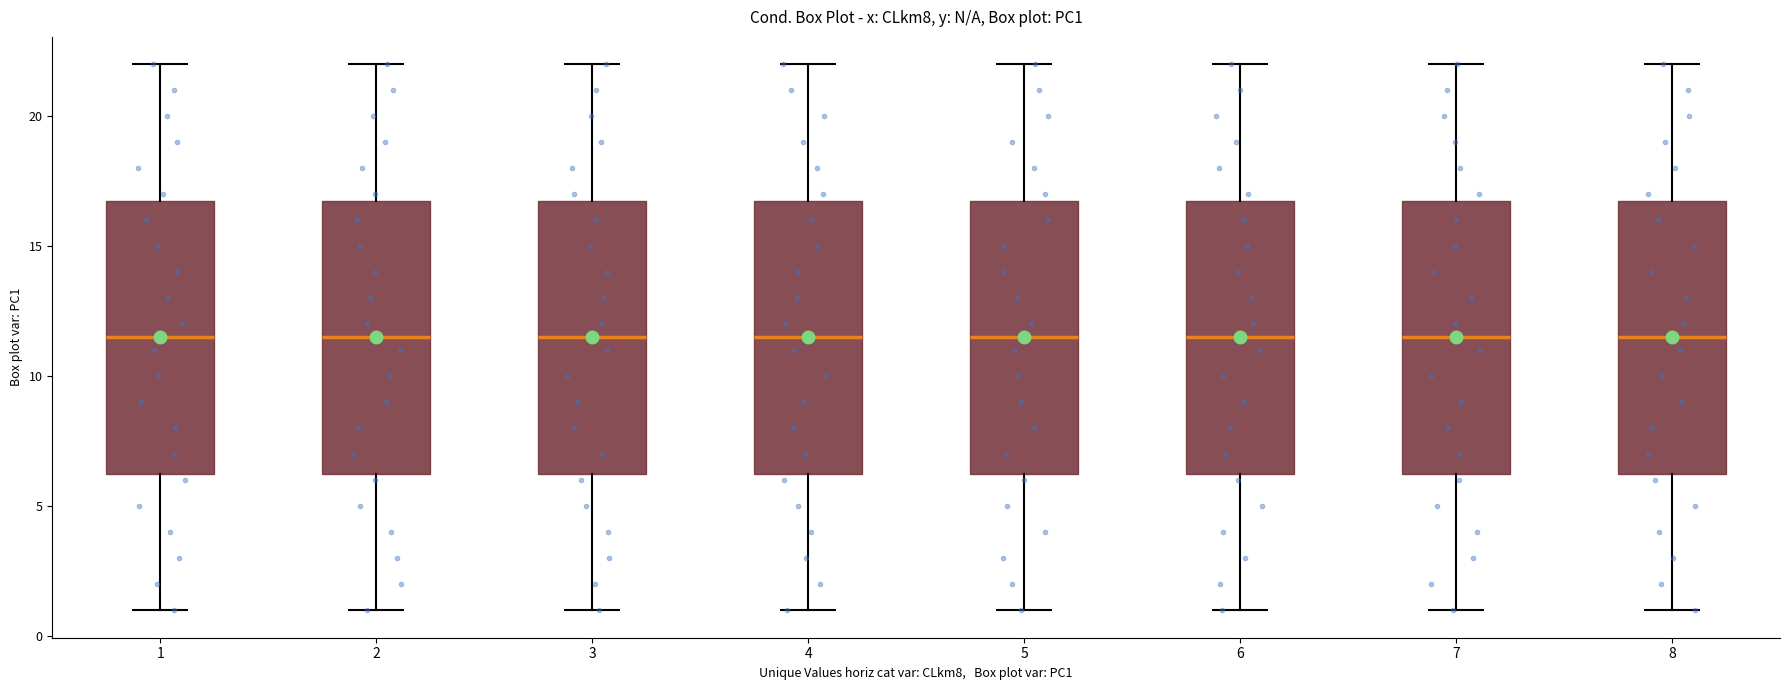

Reading left to right, read every box against the y-axis: the position of its median line, the range the box covers, and the ends of its whiskers. The values are not printed on the chart, so give them approximately, as read against the axis.

1: median 11.5, box 6.5 to 17.0, whiskers 1.0 to 22.0
2: median 11.5, box 6.5 to 17.0, whiskers 1.0 to 22.0
3: median 11.5, box 6.5 to 17.0, whiskers 1.0 to 22.0
4: median 11.5, box 6.5 to 17.0, whiskers 1.0 to 22.0
5: median 11.5, box 6.5 to 17.0, whiskers 1.0 to 22.0
6: median 11.5, box 6.5 to 17.0, whiskers 1.0 to 22.0
7: median 11.5, box 6.5 to 17.0, whiskers 1.0 to 22.0
8: median 11.5, box 6.5 to 17.0, whiskers 1.0 to 22.0